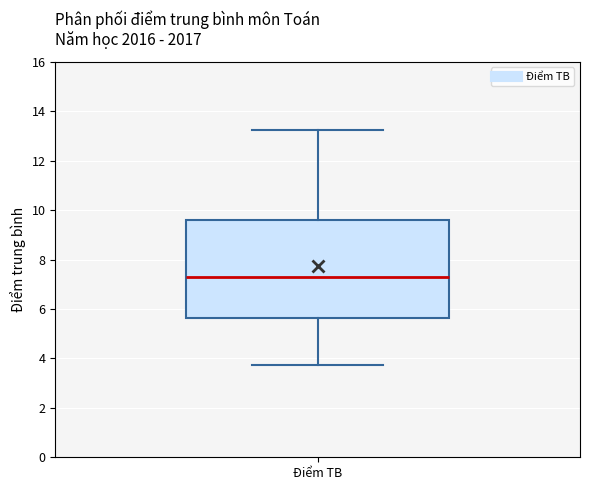

Where is the lower edge of the box for Điểm TB on the y-axis? The values are not printed on the chart, so give them approximately, as read against the axis.

5.6